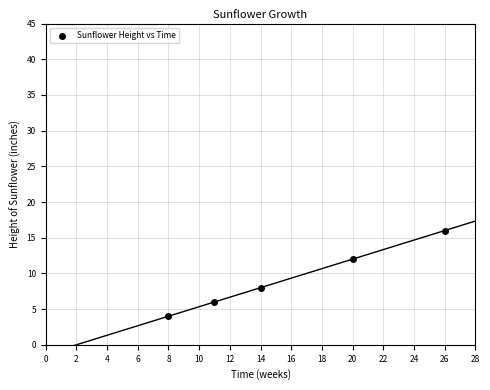

What is the range of X values (max minus min)?

18